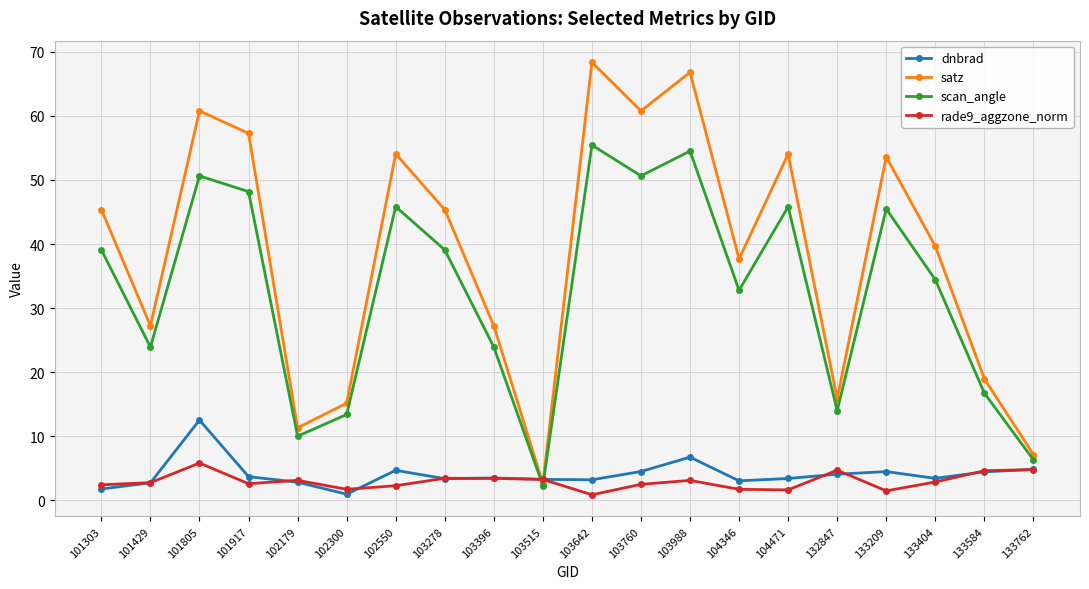

At which category does dnbrad reach its first local peak?

101805